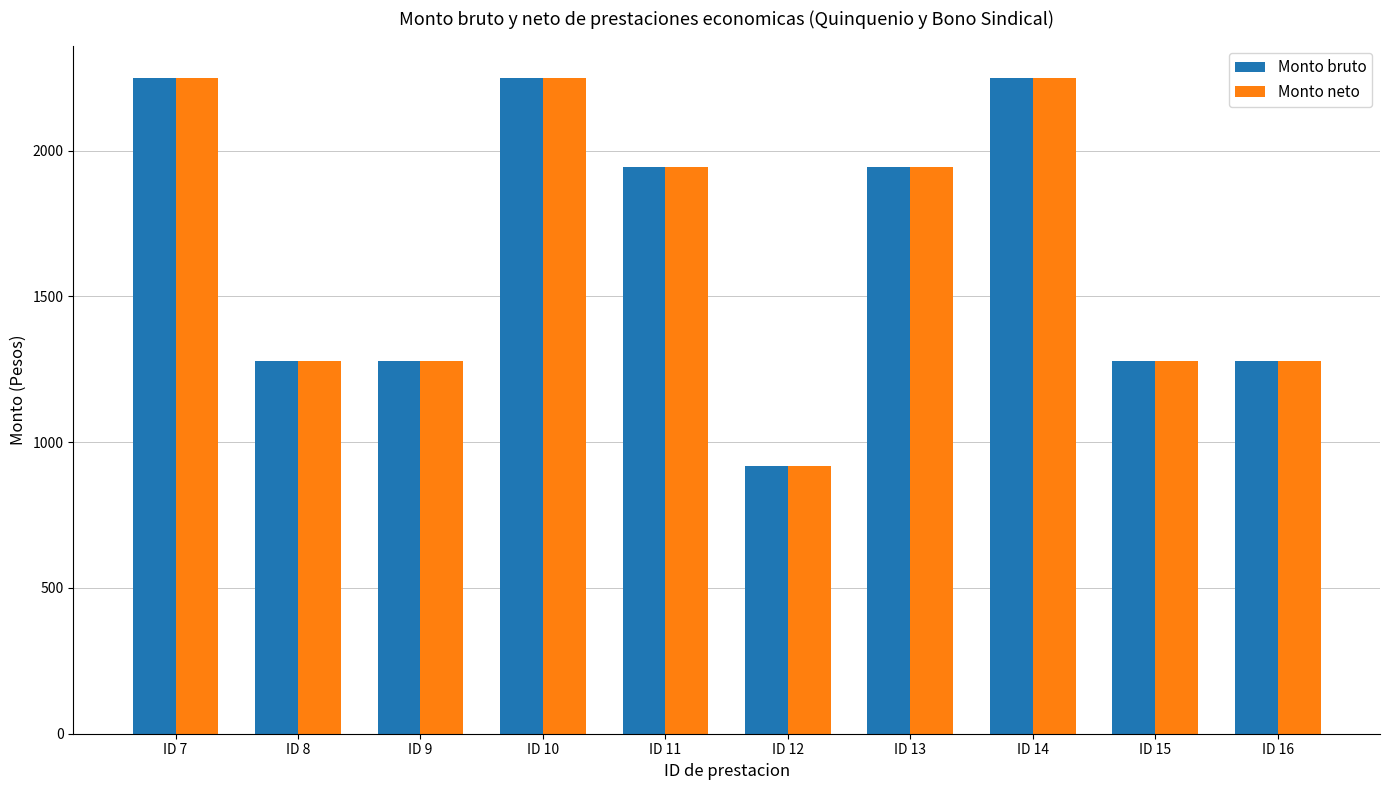

What is the greatest value displayed?

2248.3